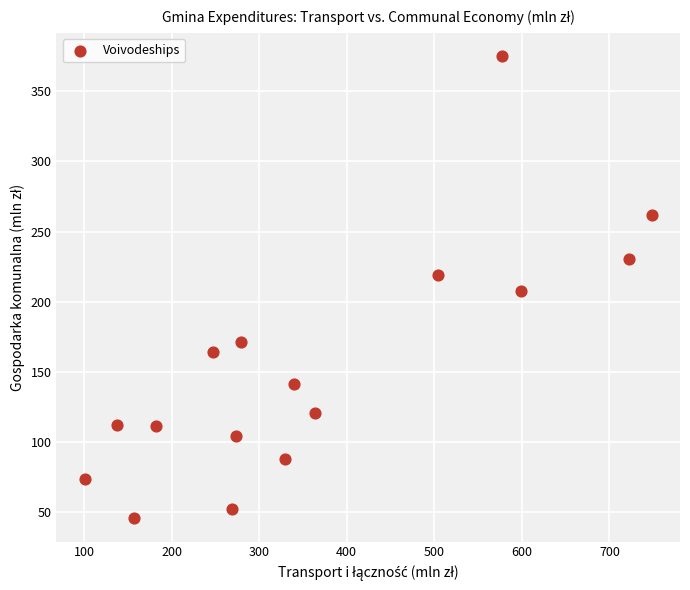

What is the range of X values (max minus min)?

647.4